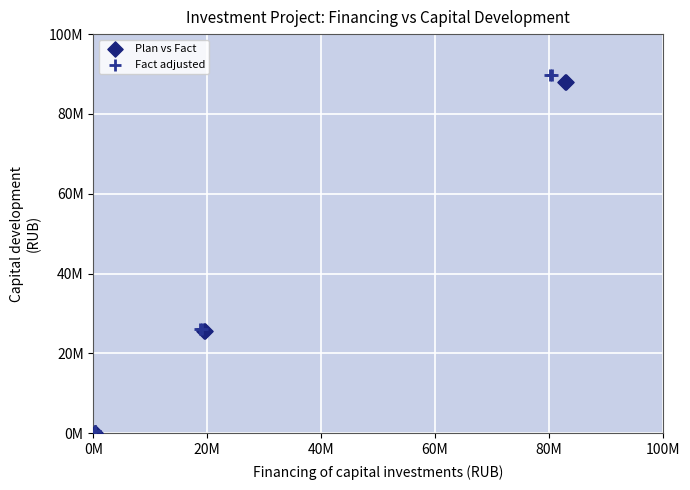

Which series has the largest Y range (max minus min)?

Fact adjusted